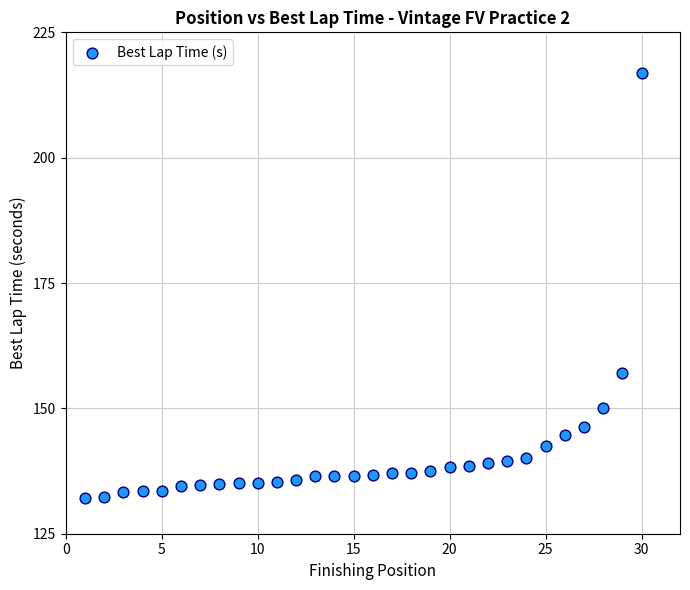

What Y value in the scatter plot is closest to 174?

157.1